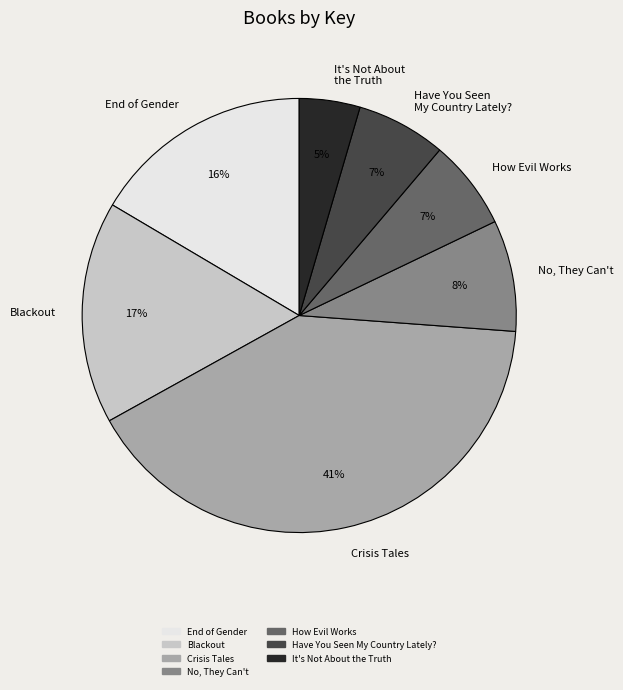

Combined, do End of Gender and It's Not About the Truth account for over 50%?

No